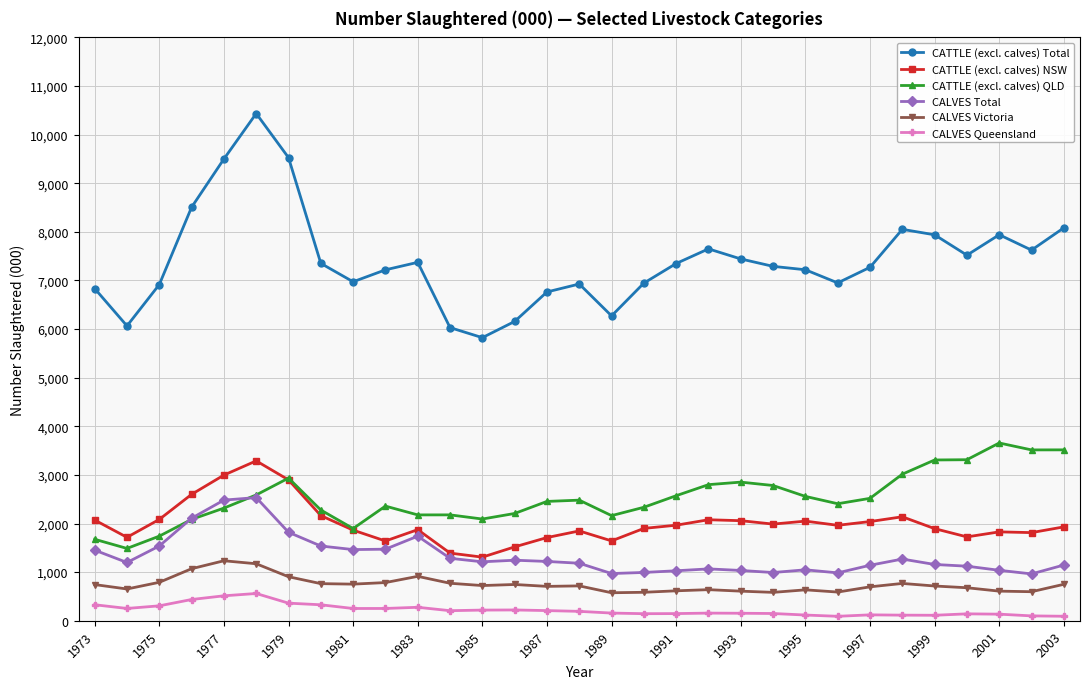

What is the average value of the CALVES Total series?

1336.8